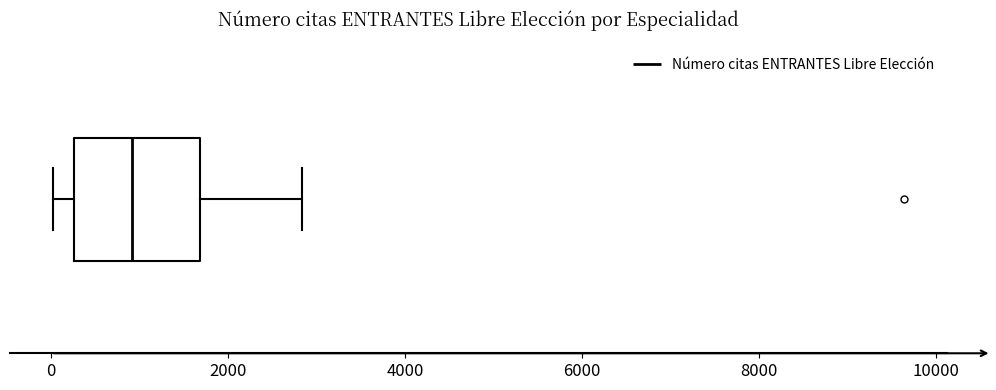

Where does the median line of the box sit on the x-axis? The values are not printed on the chart, so give them approximately, as read against the axis.

1000